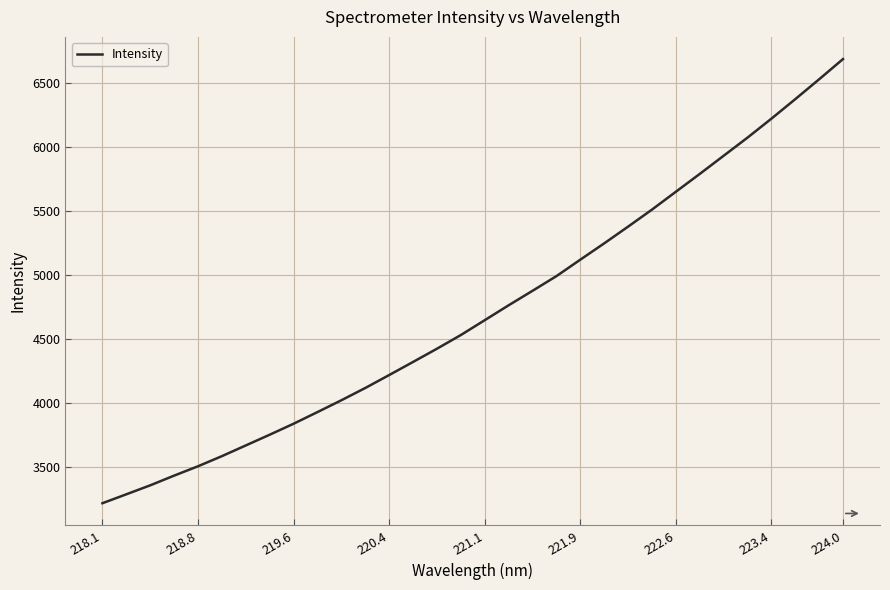

What is the maximum value shown in the chart?

6683.1